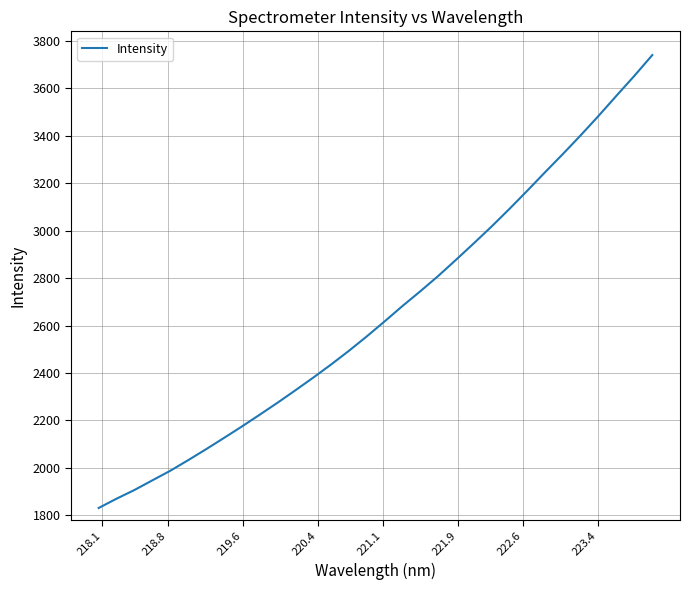

What is the difference between the maximum and minimum values?

1910.3